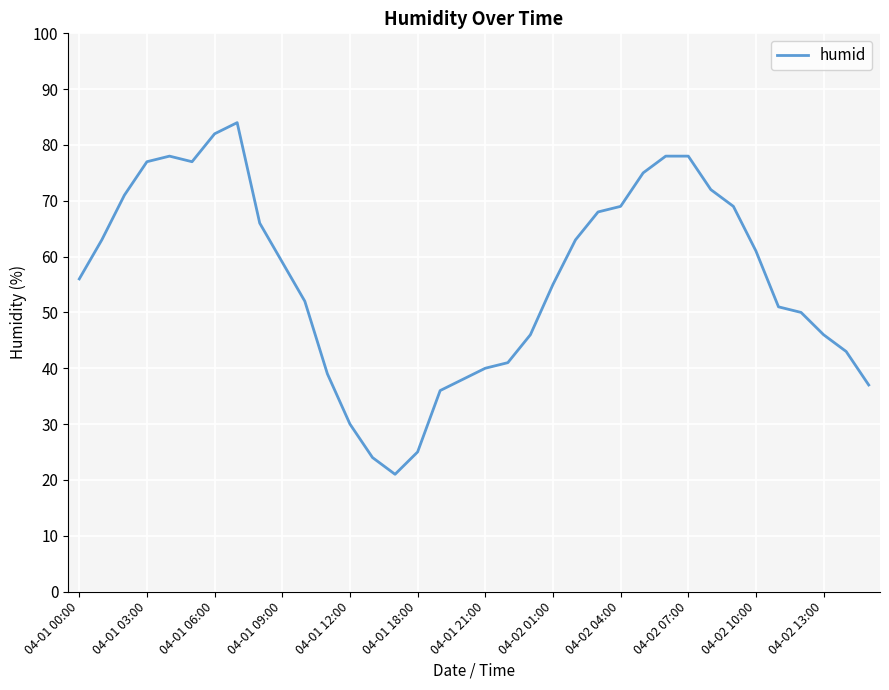

What is the average value?

56